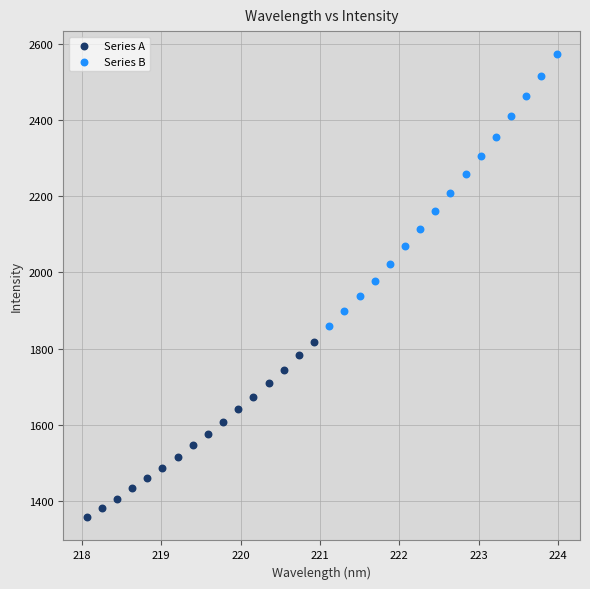

Which series has the largest Y range (max minus min)?

Series B